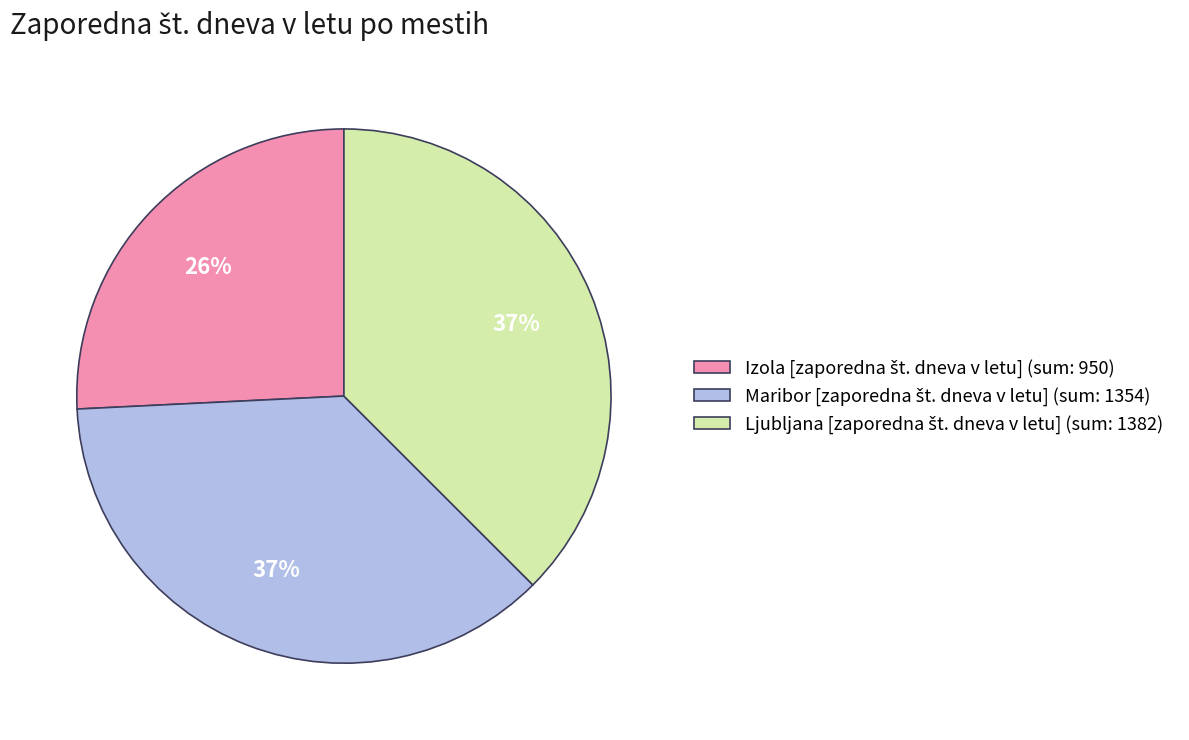

Count the number of slices in the pie.

3